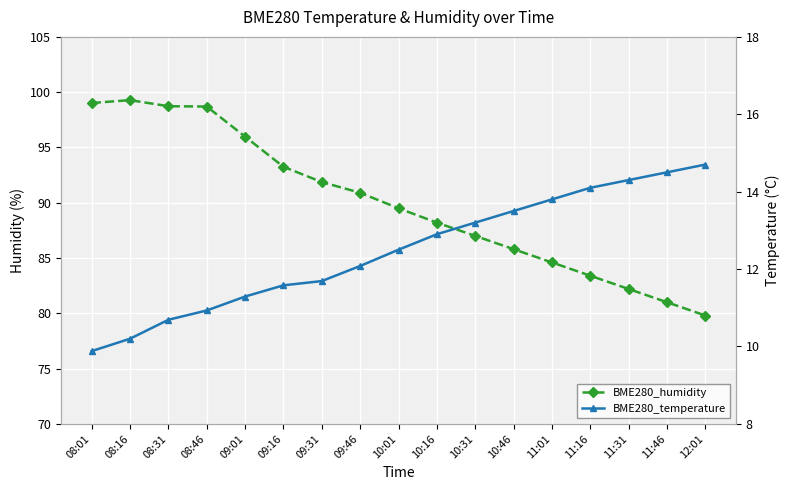

Which series has the largest total across all categories?

BME280_humidity